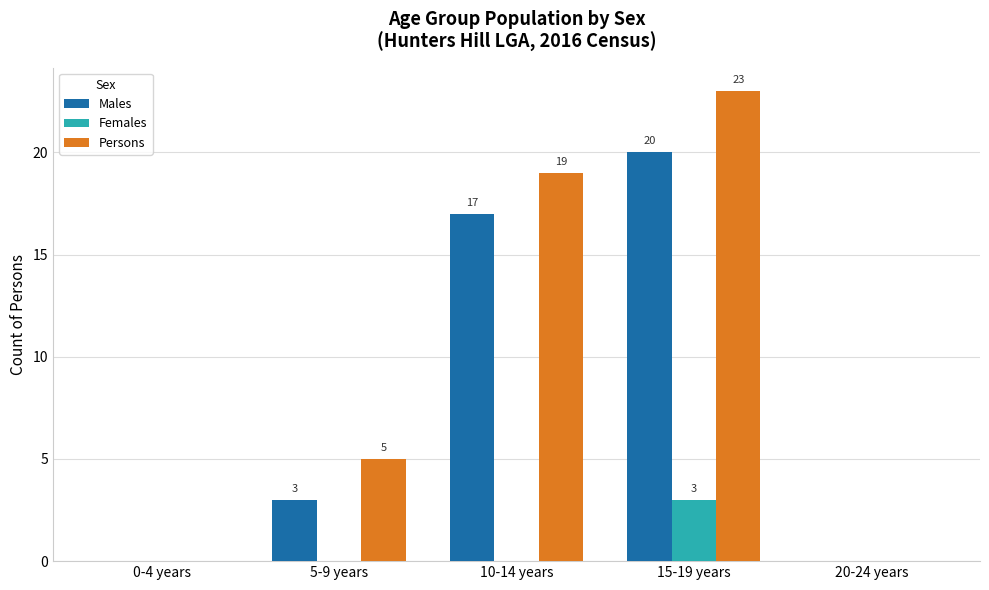

How many distinct data groups are displayed?

3